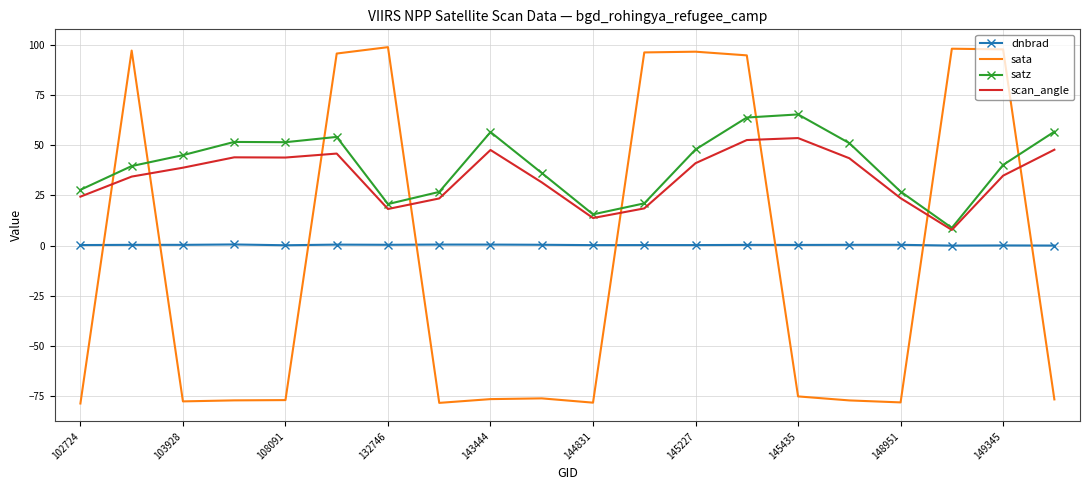

Rank the series by their maximum value, from highest to lowest.

sata, satz, scan_angle, dnbrad